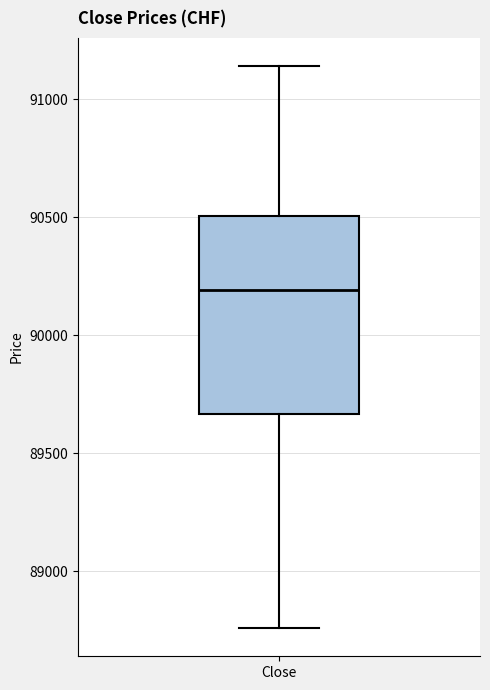

Read this box plot against the y-axis: the position of the median line, the range covered by the box, and the ends of both whiskers. The values are not printed on the chart, so give them approximately, as read against the axis.

median 90200, box 89650 to 90500, whiskers 88750 to 91150